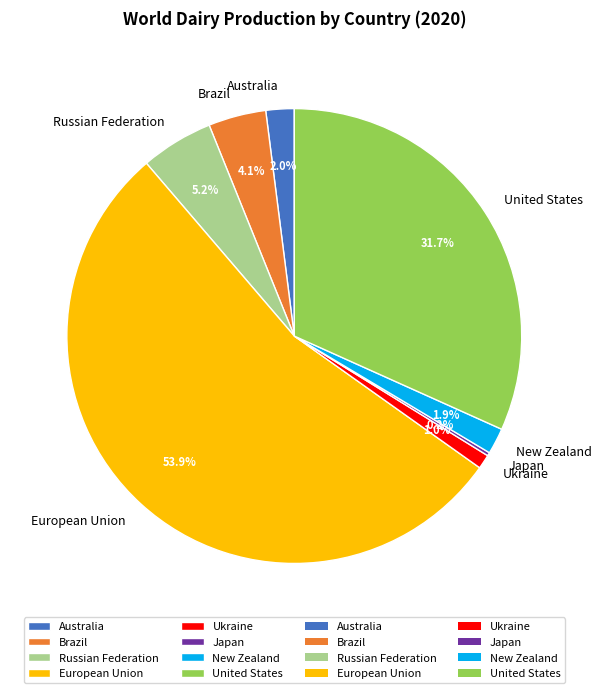

Combined, do European Union and United States account for over 50%?

Yes